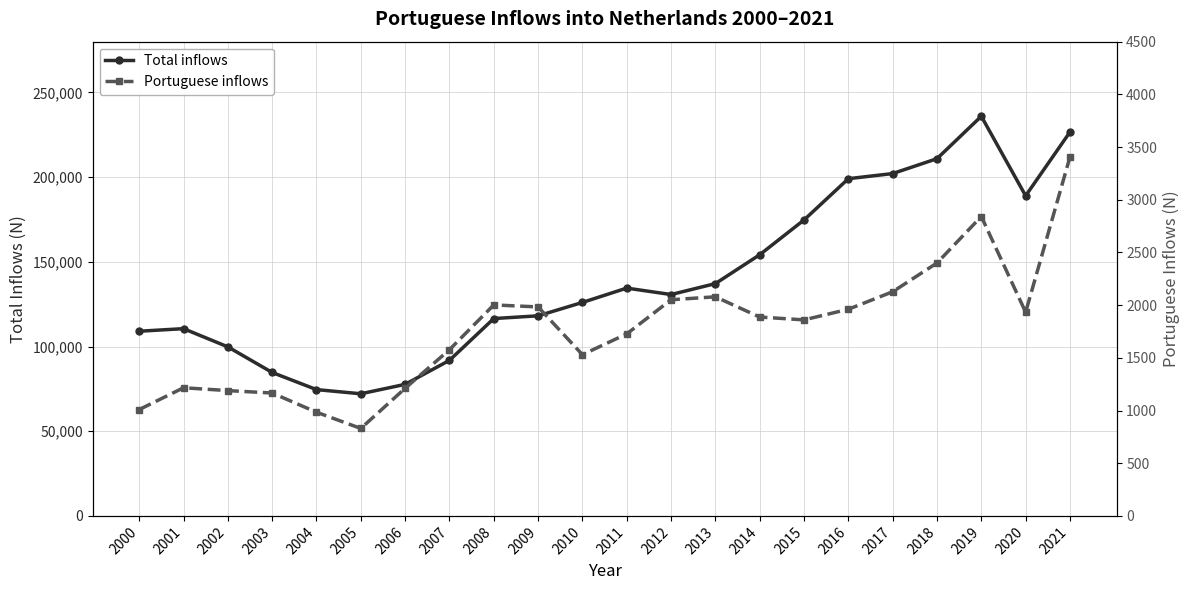

What is the value of the Total inflows point at the 15th from the left?

154193